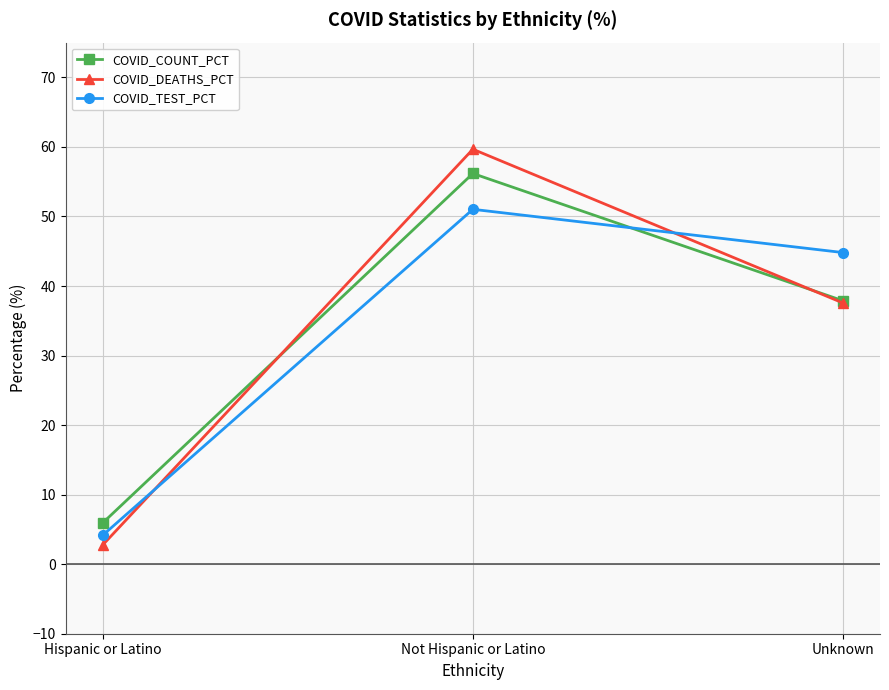

True or false: COVID_TEST_PCT has a value of 51.0 at Not Hispanic or Latino.

True